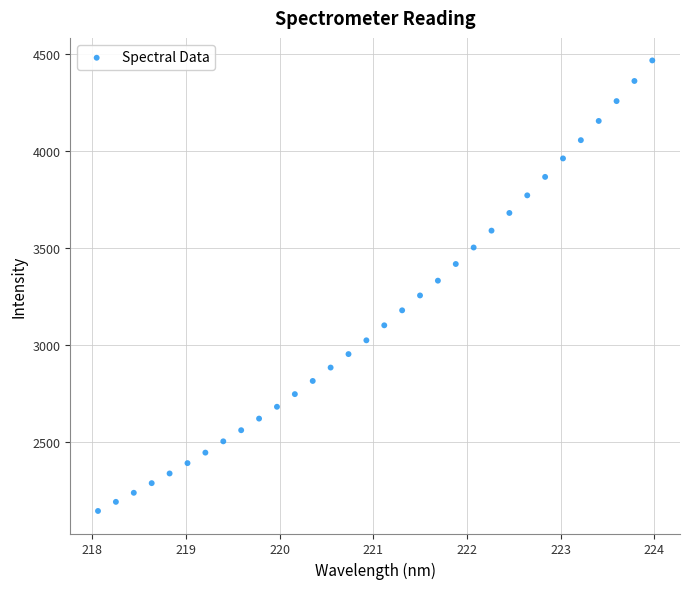

What is the range of X values (max minus min)?

5.9